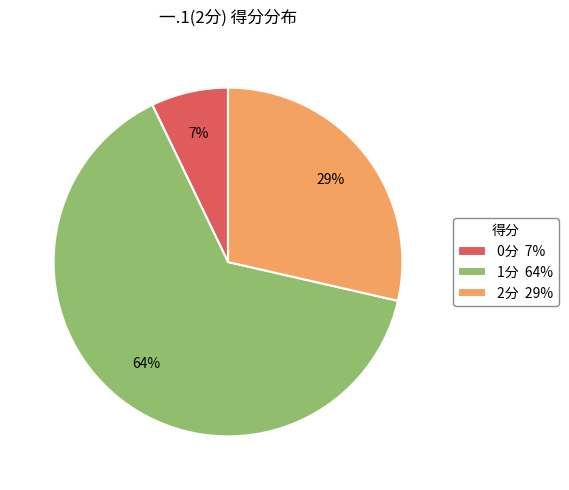

Which category has the smallest portion of the pie?

0分 7%